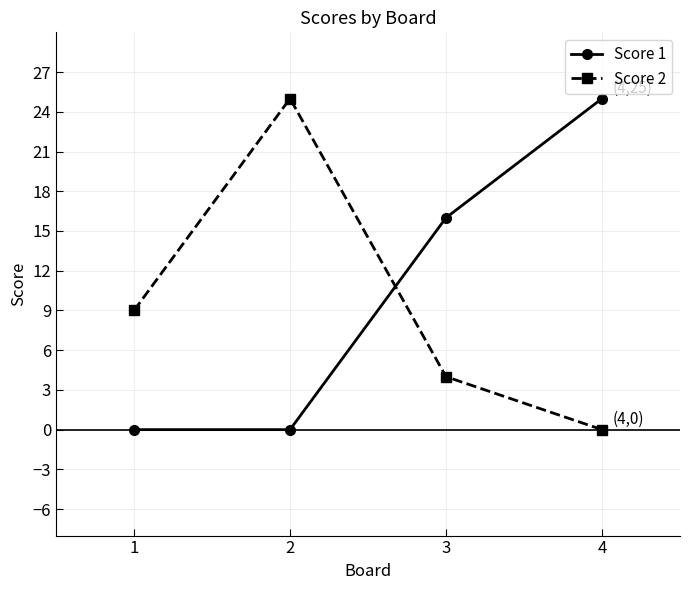

The value of Score 1 at 3 is 16. True or false?

True